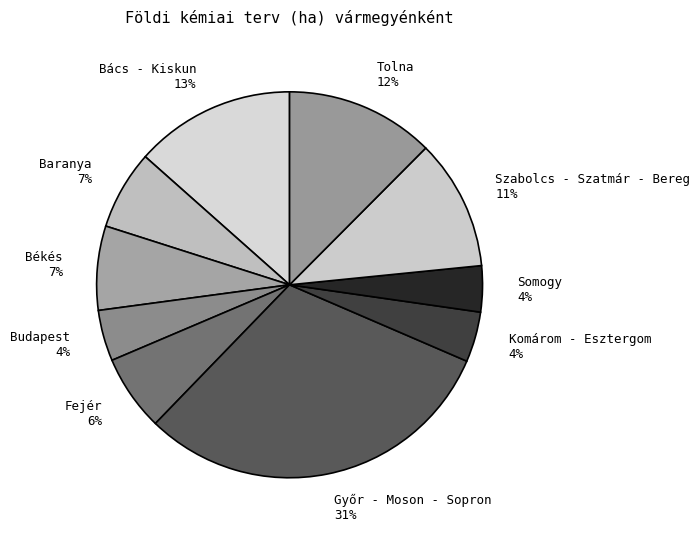

Is Bács - Kiskun the majority of the pie?

No